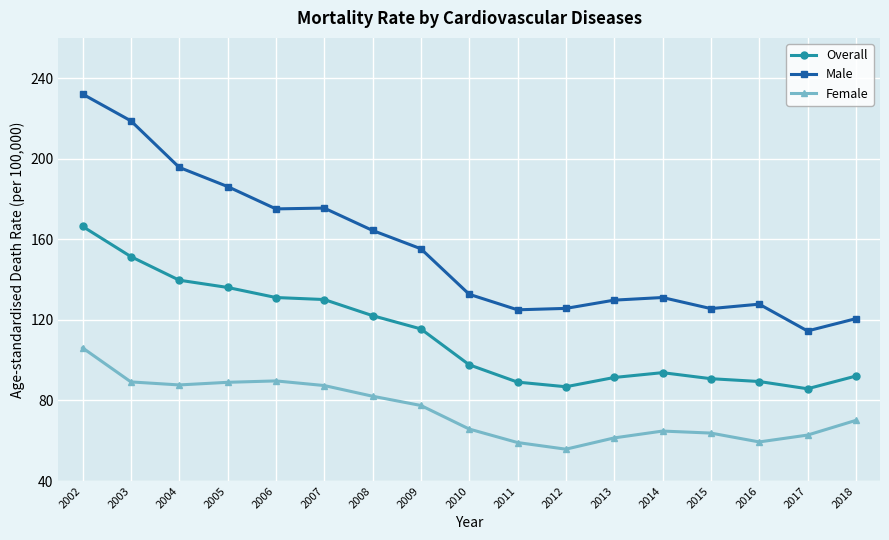

What is the difference between the Male values at 2015 and 2012?

0.1